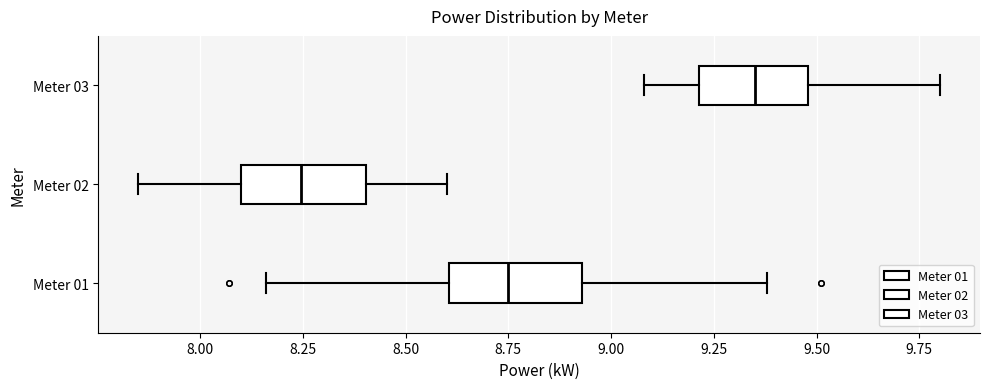

Which box has the furthest to the right median line?

Meter 03